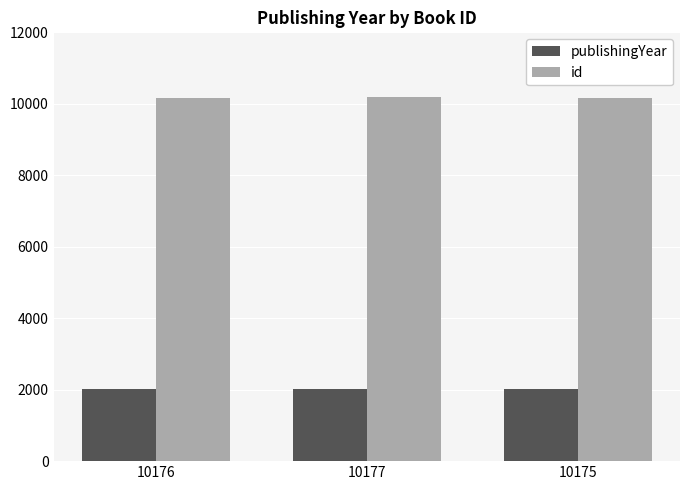

What is the minimum value shown in the chart?

2015